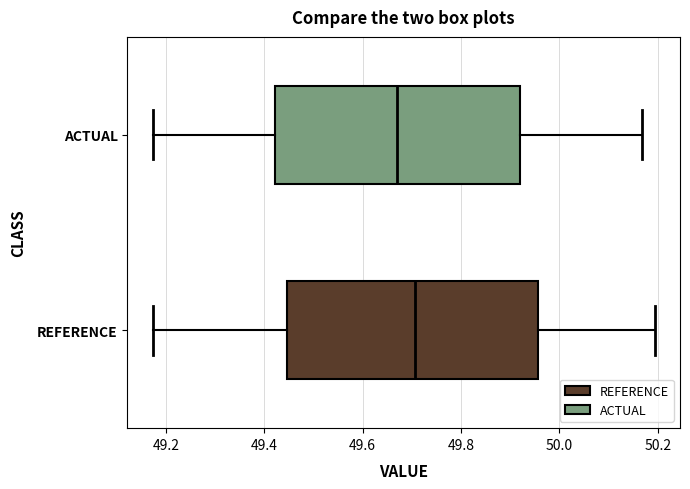

Reading bottom to top, transcribe this box plot: for each box, give where its median line is, the range the box spans, and where its two whiskers end, as read against the x-axis. The values are not printed on the chart, so give them approximately, as read against the axis.

REFERENCE: median 49.70, box 49.44 to 49.96, whiskers 49.18 to 50.20
ACTUAL: median 49.68, box 49.42 to 49.92, whiskers 49.18 to 50.16